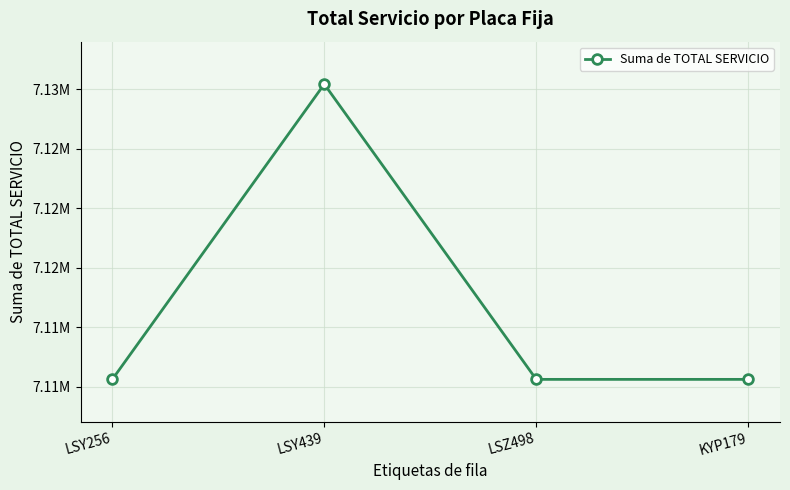

List the labels in order of value, smallest first.

LSY256, LSZ498, KYP179, LSY439